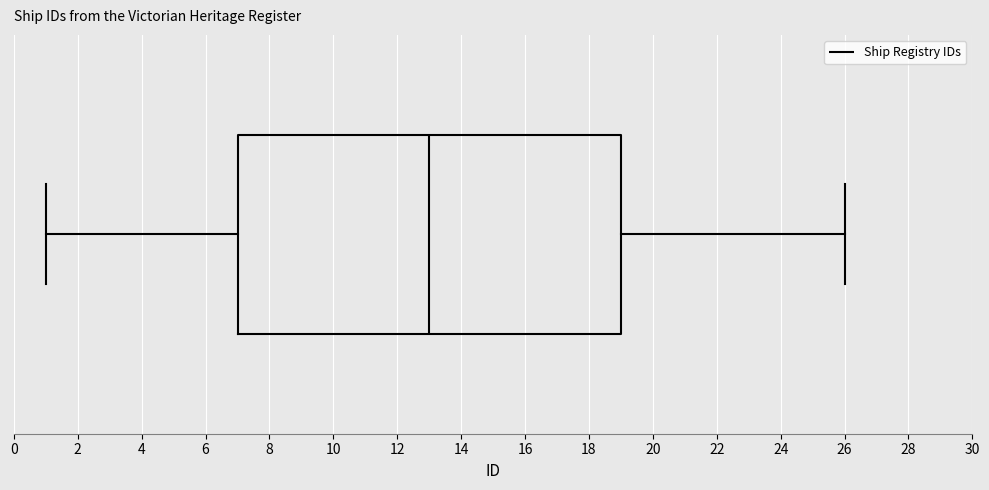

Transcribe this box plot: give where the median line is, the range the box spans, and where the two whiskers end, as read against the x-axis. The values are not printed on the chart, so give them approximately, as read against the axis.

median 13, box 7 to 19, whiskers 1 to 26